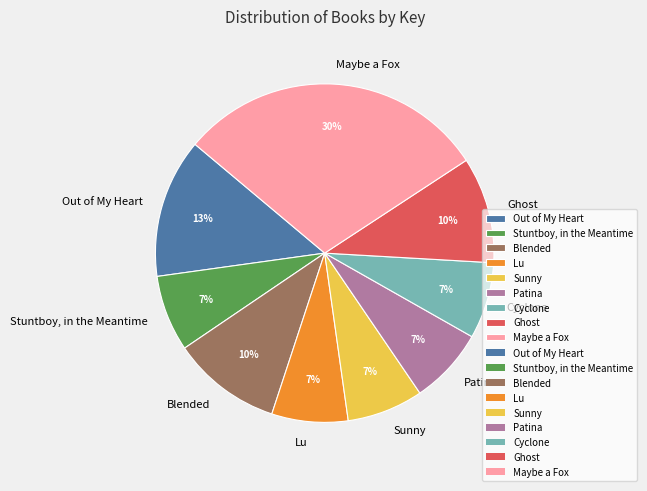

Between Lu and Out of My Heart, which is larger?

Out of My Heart